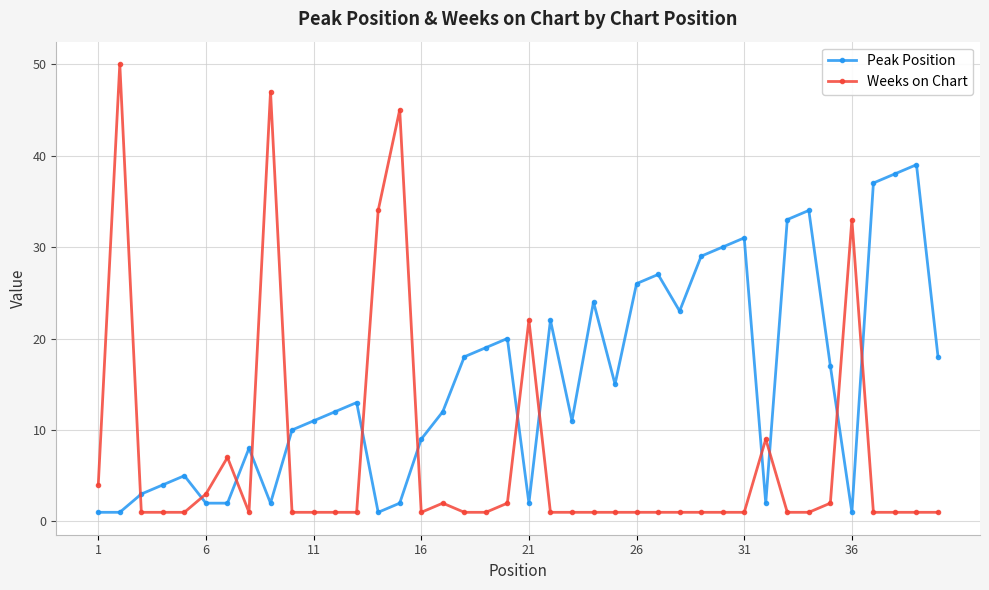

True or false: Peak Position and Weeks on Chart cross at least once.

True